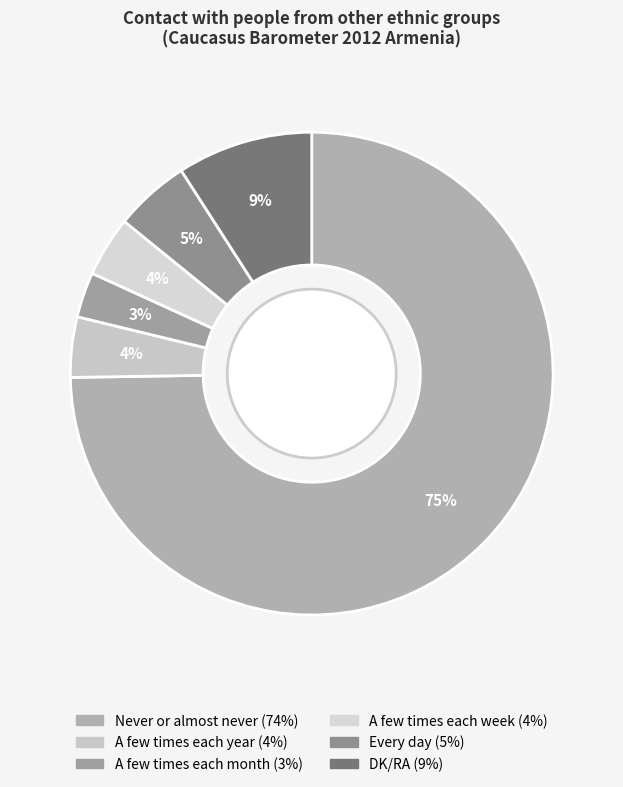

Which has a higher value, Never or almost never or Every day?

Never or almost never